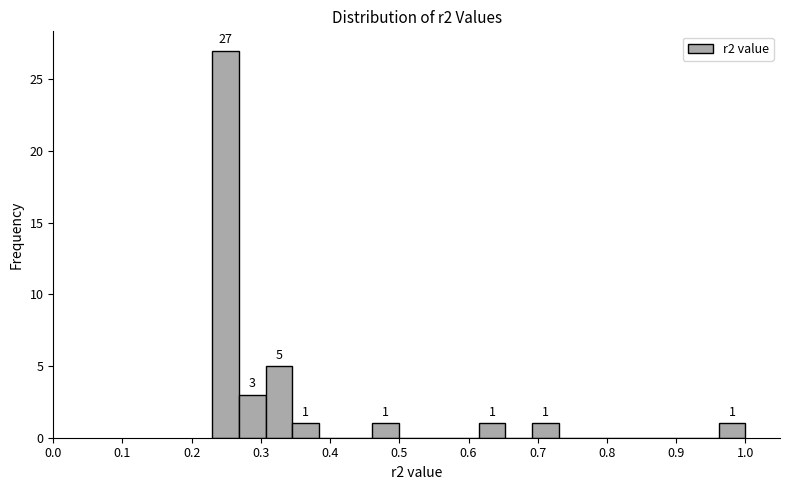

Around what value on the x-axis is the tallest bar? Give the approximate position of its centre, as read against the axis.

0.25